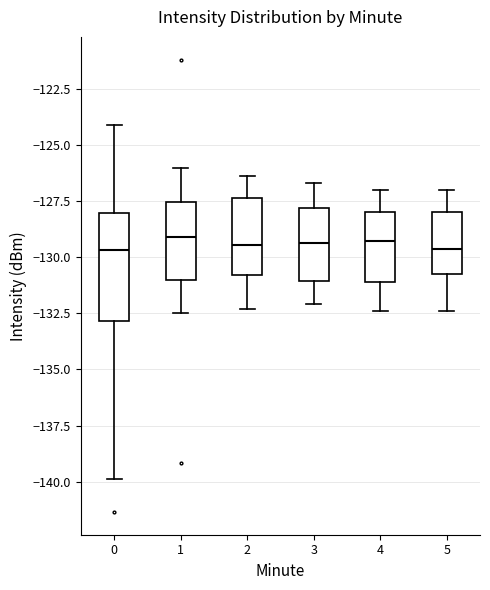

Which box is the tallest, from its lower edge to its upper edge?

0